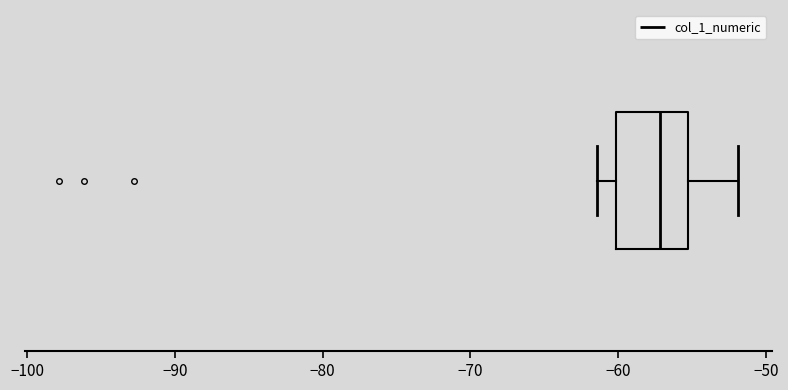

Transcribe this box plot: give where the median line is, the range the box spans, and where the two whiskers end, as read against the x-axis. The values are not printed on the chart, so give them approximately, as read against the axis.

median -57, box -60 to -55, whiskers -61 to -52